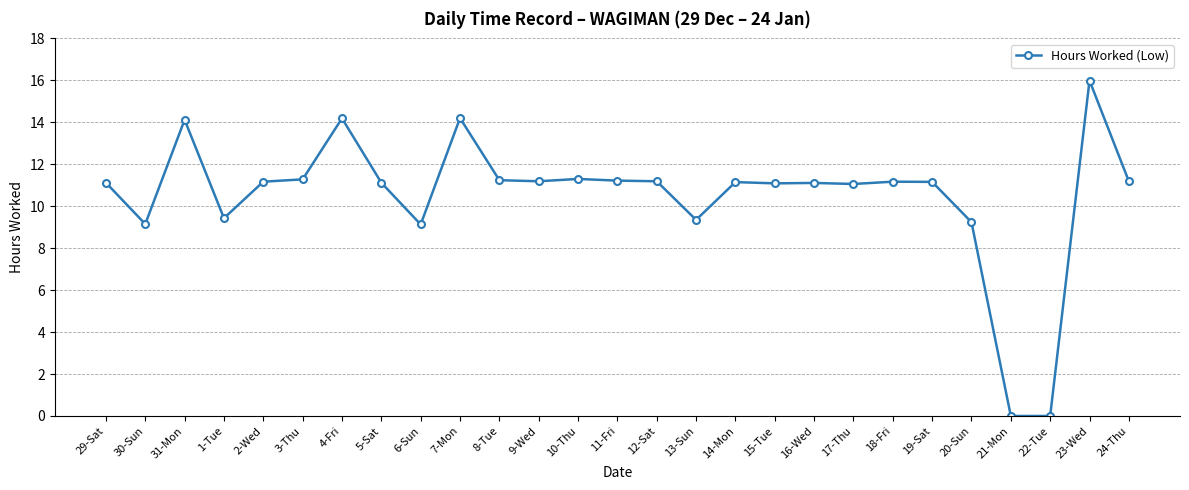

What is the change in value from 4-Fri to 19-Sat?

-3.0